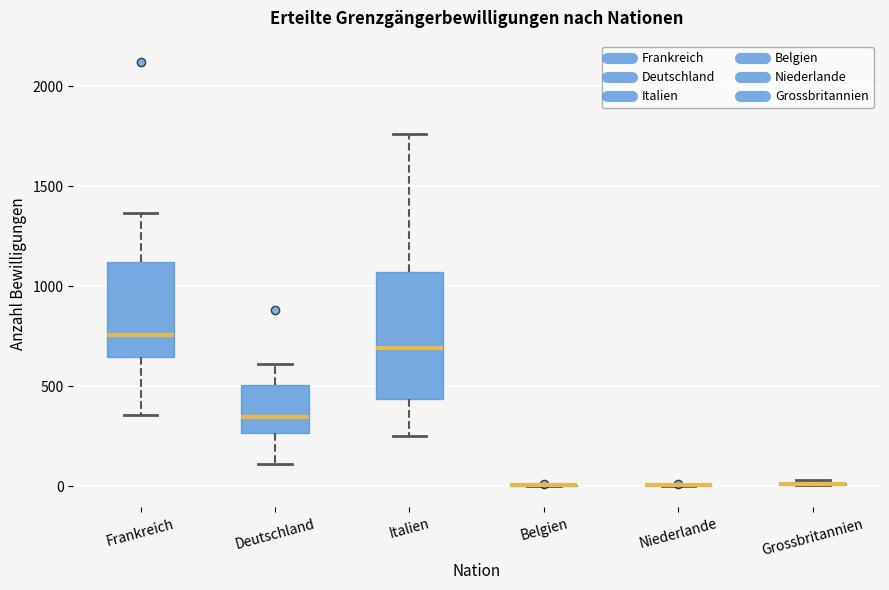

Reading left to right, transcribe this box plot: for each box, give where its median line is, the range the box spans, and where its two whiskers end, as read against the y-axis. The values are not printed on the chart, so give them approximately, as read against the axis.

Frankreich: median 750, box 650 to 1100, whiskers 350 to 1350
Deutschland: median 350, box 250 to 500, whiskers 100 to 600
Italien: median 700, box 450 to 1050, whiskers 250 to 1750
Belgien: box collapsed to a line at 0, whiskers 0 to 0
Niederlande: box collapsed to a line at 0, whiskers 0 to 0
Grossbritannien: box collapsed to a line at 0, whiskers 0 to 50